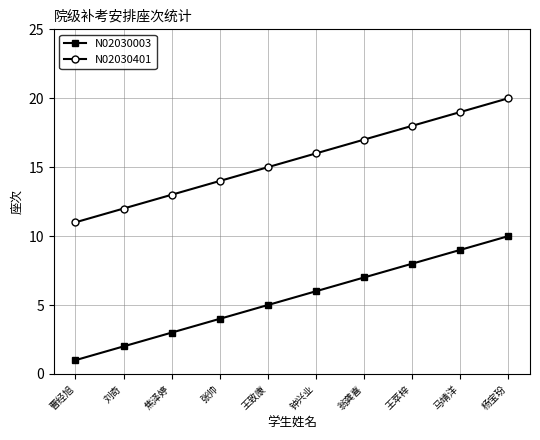

How many values in the N02030401 series are below 16?

5